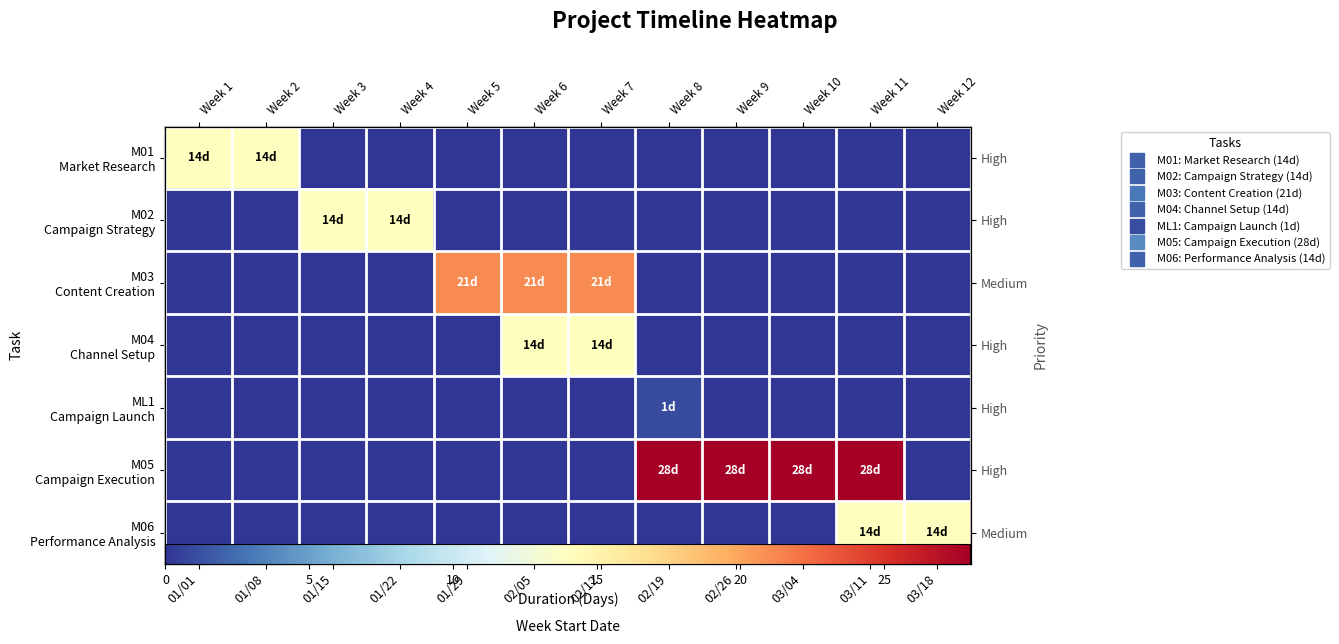

At which label does M02 Campaign Strategy reach its peak?

01/15